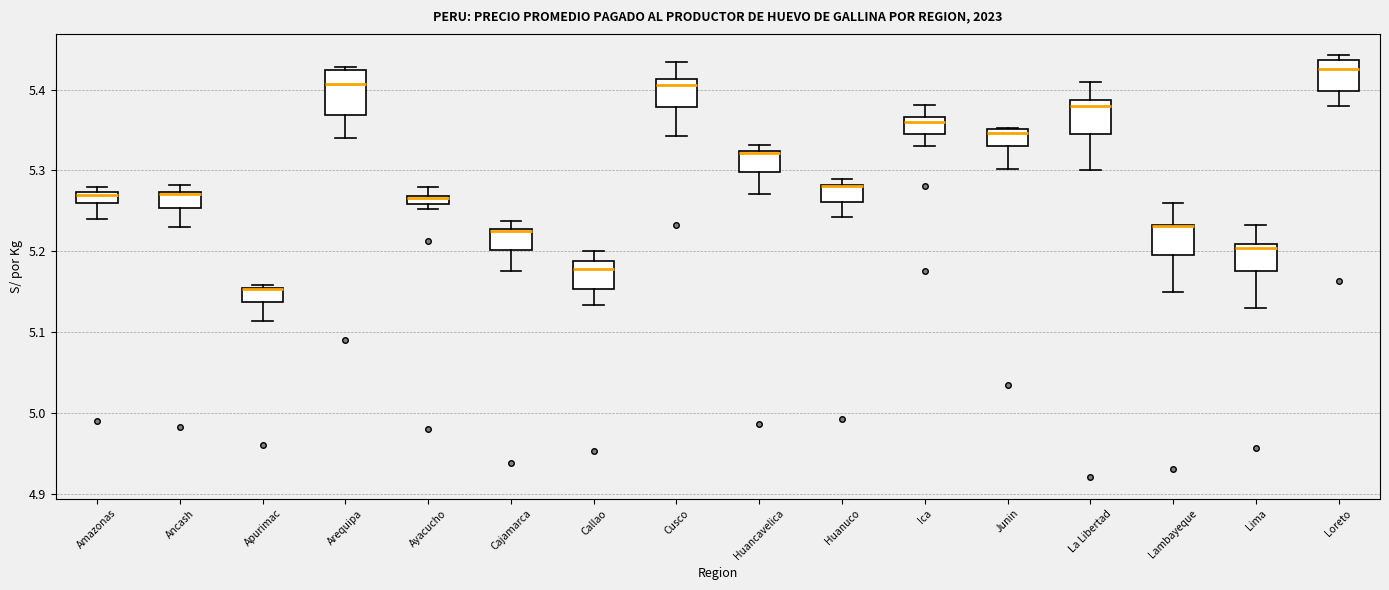

Where does the lower whisker of the box for Huancavelica end on the y-axis? The values are not printed on the chart, so give them approximately, as read against the axis.

5.27